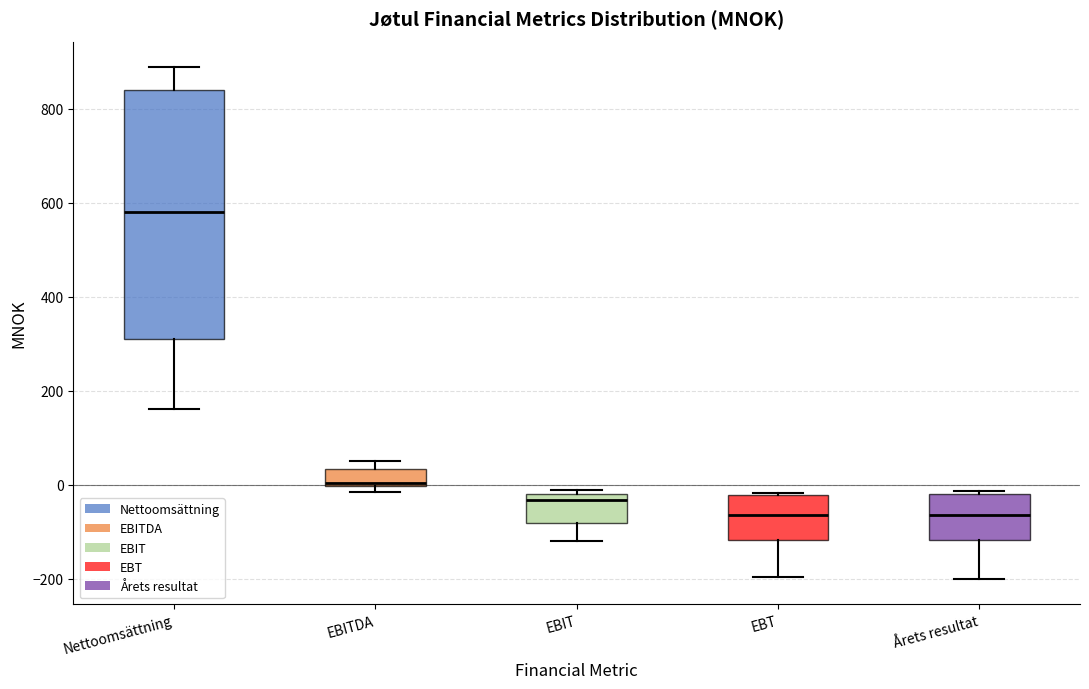

Reading left to right, transcribe this box plot: for each box, give where its median line is, the range the box spans, and where its two whiskers end, as read against the y-axis. The values are not printed on the chart, so give them approximately, as read against the axis.

Nettoomsättning: median 580, box 300 to 840, whiskers 160 to 880
EBITDA: median 0 (just above the box's lower edge), box 0 to 40, whiskers -20 to 40 (just above the box's upper edge)
EBIT: median -40, box -80 to -20, whiskers -120 to -20 (just above the box's upper edge)
EBT: median -60, box -120 to -20, whiskers -200 to -20
Årets resultat: median -60, box -120 to -20, whiskers -200 to -20